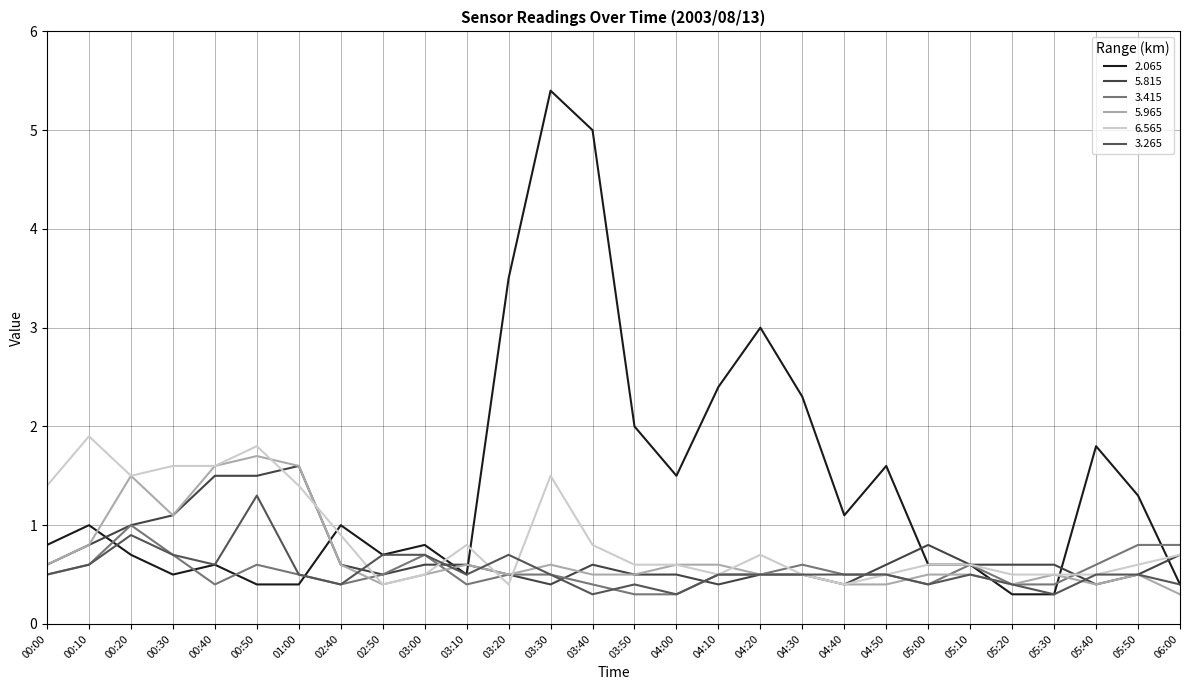

Reading left to right, list all the values displayed in this chart.

2.065: 0.8	1.0	0.7	0.5	0.6	0.4	0.4	1.0	0.7	0.8	0.5	3.5	5.4	5.0	2.0	1.5	2.4	3.0	2.3	1.1	1.6	0.6	0.6	0.3	0.3	1.8	1.3	0.4
5.815: 0.6	0.8	1.0	1.1	1.5	1.5	1.6	0.6	0.5	0.6	0.6	0.5	0.4	0.6	0.5	0.5	0.4	0.5	0.5	0.4	0.6	0.8	0.6	0.6	0.6	0.4	0.5	0.7
3.415: 0.5	0.6	1.0	0.7	0.4	0.6	0.5	0.4	0.5	0.7	0.4	0.5	0.5	0.4	0.3	0.3	0.5	0.5	0.6	0.5	0.5	0.4	0.6	0.4	0.4	0.6	0.8	0.8
5.965: 0.6	0.8	1.5	1.1	1.6	1.7	1.6	0.6	0.4	0.5	0.6	0.5	0.6	0.5	0.5	0.6	0.6	0.5	0.5	0.4	0.4	0.5	0.5	0.4	0.5	0.4	0.5	0.3
6.565: 1.4	1.9	1.5	1.6	1.6	1.8	1.4	0.9	0.4	0.5	0.8	0.4	1.5	0.8	0.6	0.6	0.5	0.7	0.5	0.4	0.5	0.6	0.6	0.5	0.5	0.5	0.6	0.7
3.265: 0.5	0.6	0.9	0.7	0.6	1.3	0.5	0.4	0.7	0.7	0.5	0.7	0.5	0.3	0.4	0.3	0.5	0.5	0.5	0.5	0.5	0.4	0.5	0.4	0.3	0.5	0.5	0.4